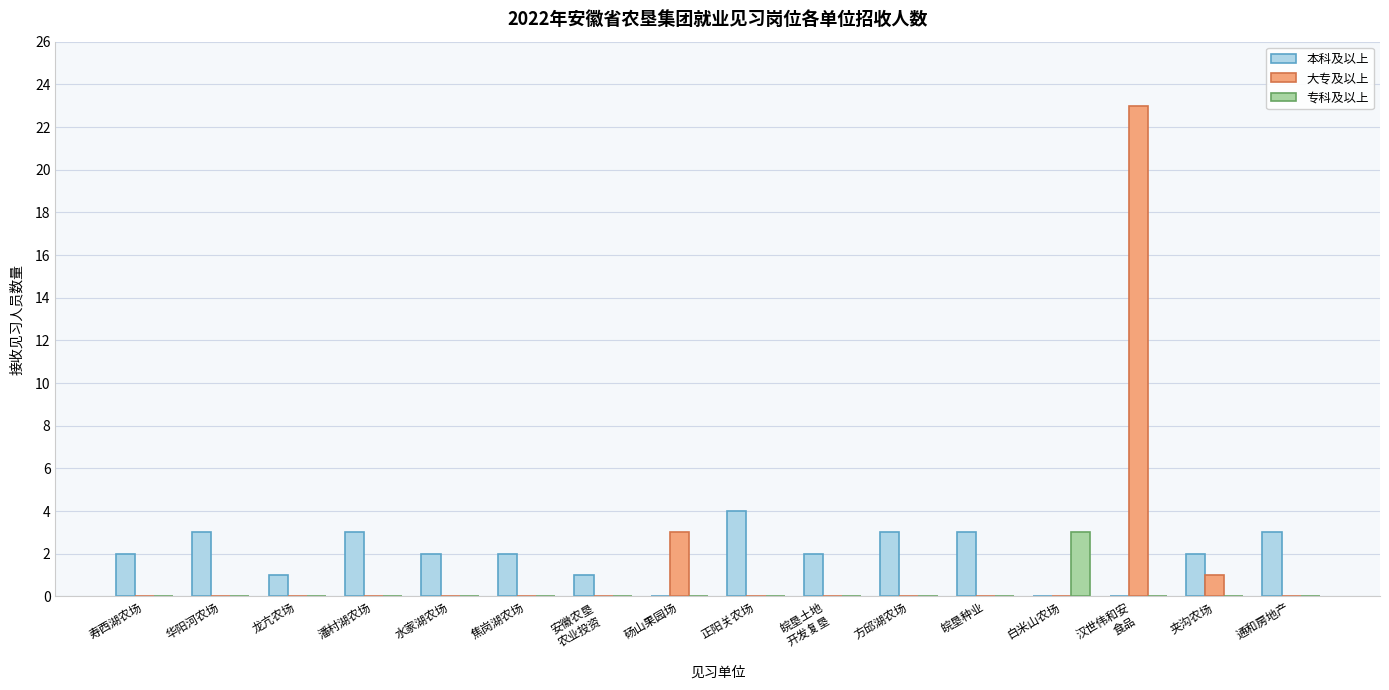

The value of 大专及以上 at 龙亢农场 is 0. True or false?

True